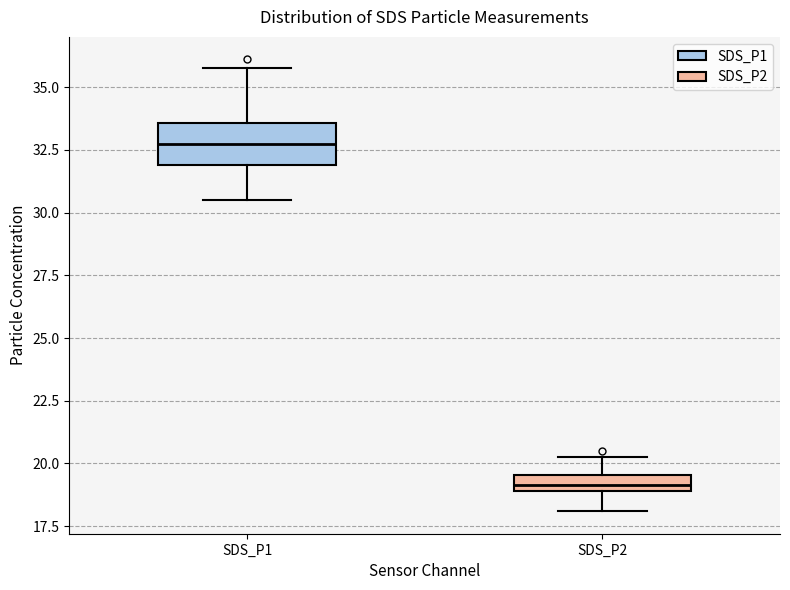

Which box is the tallest, from its lower edge to its upper edge?

SDS_P1